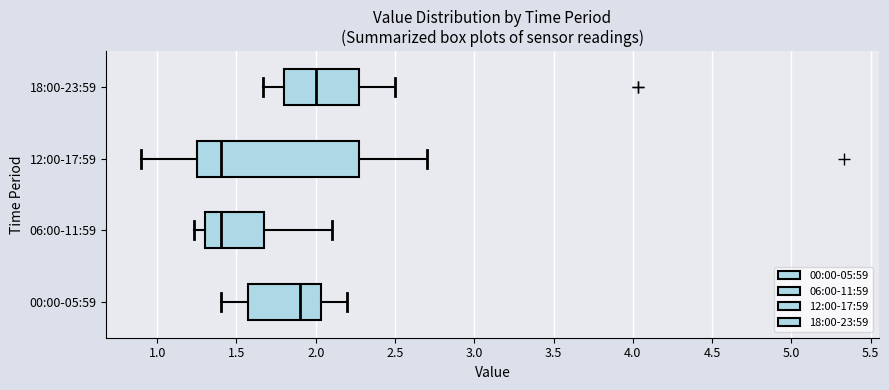

Where does the right whisker of the box for 18:00-23:59 end on the x-axis? The values are not printed on the chart, so give them approximately, as read against the axis.

2.50